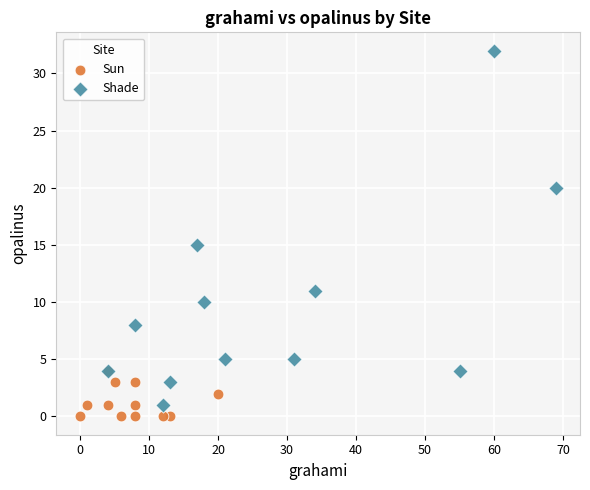

Which series has the widest spread of Y values?

Shade